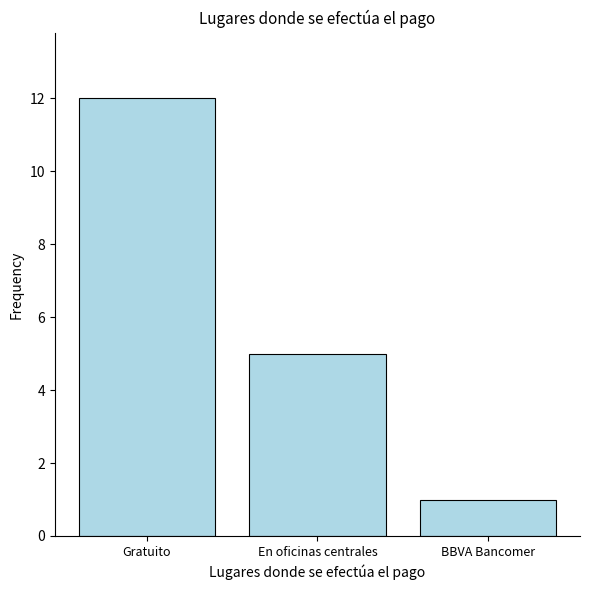

What is the difference between the values at En oficinas centrales and Gratuito?

7